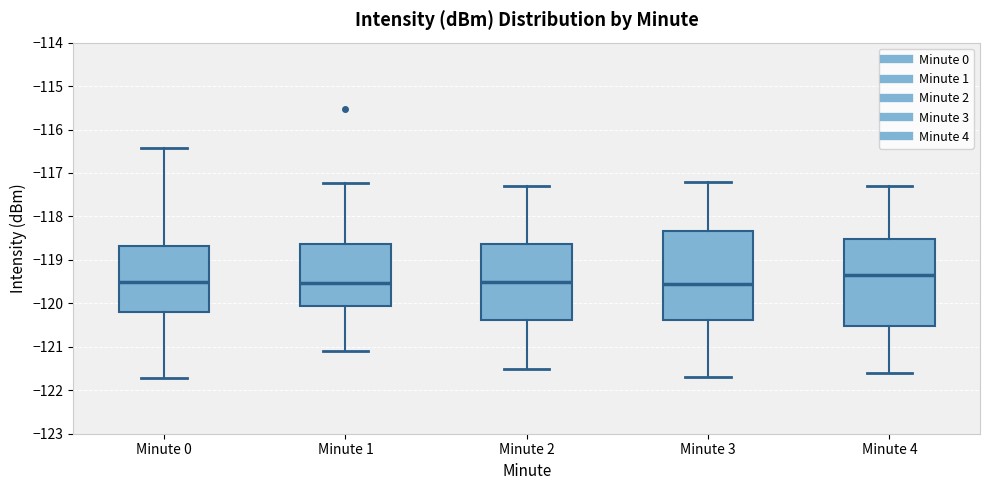

Reading left to right, read every box against the y-axis: the position of its median line, the range the box covers, and the ends of its whiskers. The values are not printed on the chart, so give them approximately, as read against the axis.

Minute 0: median -119.5, box -120.2 to -118.7, whiskers -121.7 to -116.4
Minute 1: median -119.5, box -120.1 to -118.6, whiskers -121.1 to -117.2
Minute 2: median -119.5, box -120.4 to -118.6, whiskers -121.5 to -117.3
Minute 3: median -119.5, box -120.4 to -118.3, whiskers -121.7 to -117.2
Minute 4: median -119.3, box -120.5 to -118.5, whiskers -121.6 to -117.3